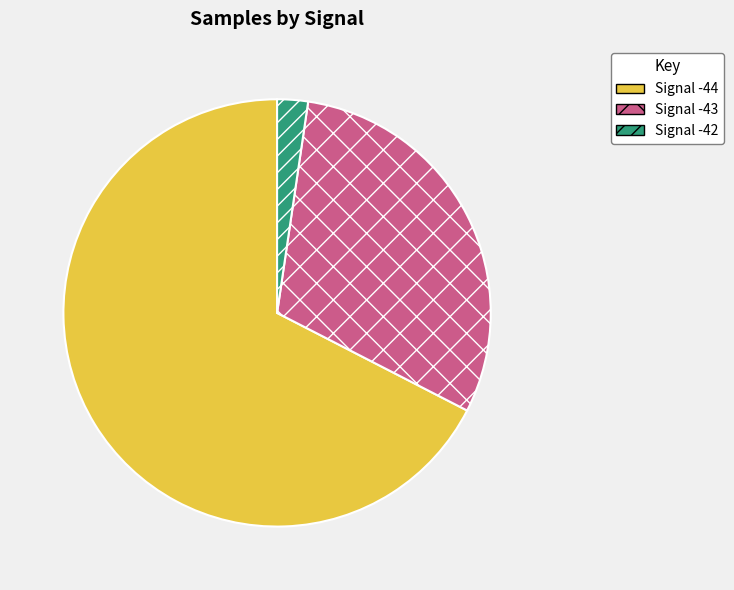

Does any single category account for the majority?

Yes